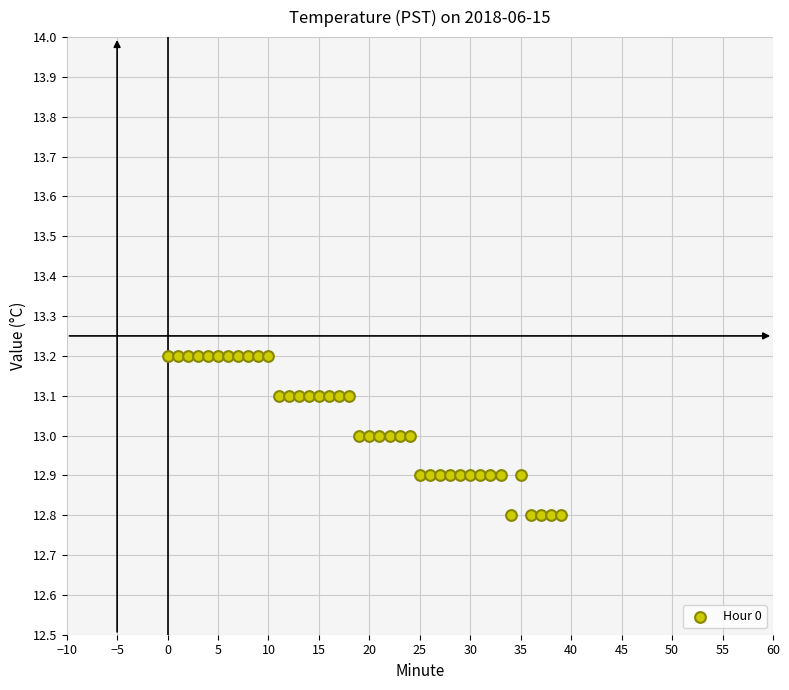

Count the number of points in this scatter plot.

40